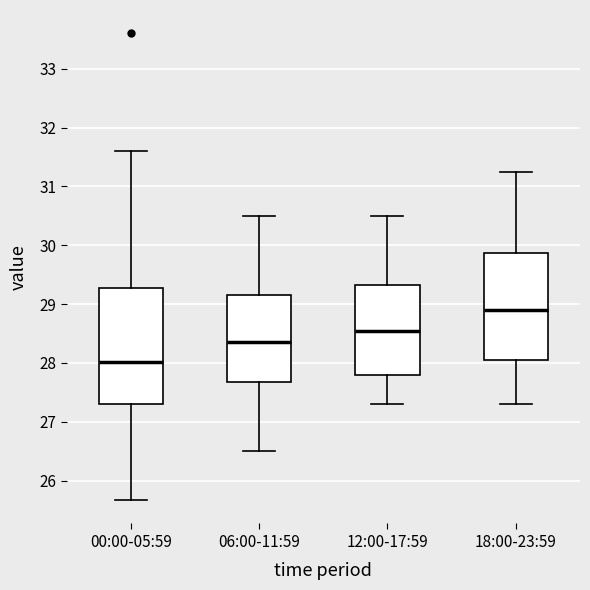

Which box's median line is the highest?

18:00-23:59